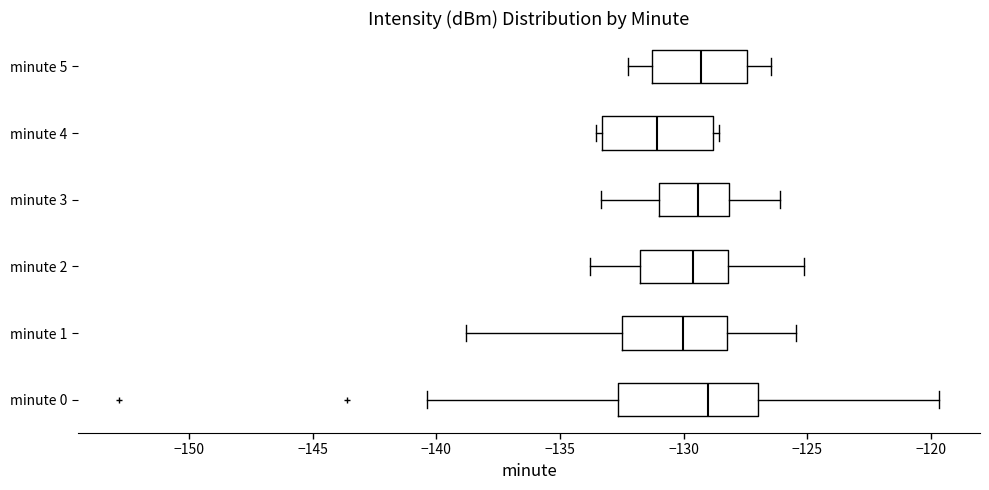

Reading bottom to top, read every box against the x-axis: the position of its median line, the range the box covers, and the ends of its whiskers. The values are not printed on the chart, so give them approximately, as read against the axis.

minute 0: median -129.0, box -132.5 to -127.0, whiskers -140.5 to -119.5
minute 1: median -130.0, box -132.5 to -128.5, whiskers -139.0 to -125.5
minute 2: median -129.5, box -132.0 to -128.0, whiskers -134.0 to -125.0
minute 3: median -129.5, box -131.0 to -128.0, whiskers -133.5 to -126.0
minute 4: median -131.0, box -133.5 to -129.0, whiskers -133.5 (just left of the box's left edge) to -128.5
minute 5: median -129.5, box -131.5 to -127.5, whiskers -132.0 to -126.5